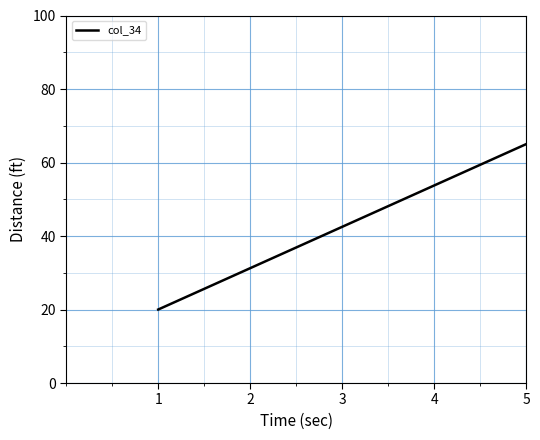

What is the greatest value displayed?

65.0